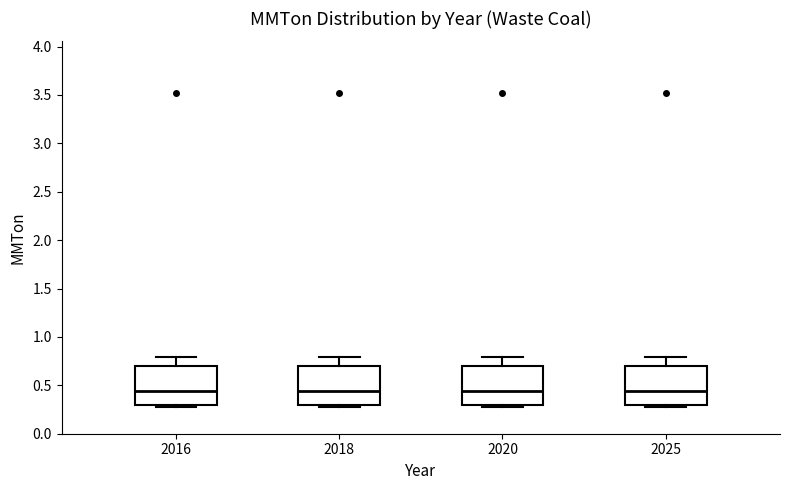

Reading left to right, transcribe this box plot: for each box, give where its median line is, the range the box spans, and where its two whiskers end, as read against the y-axis. The values are not printed on the chart, so give them approximately, as read against the axis.

2016: median 0.45, box 0.30 to 0.70, whiskers 0.25 to 0.80
2018: median 0.45, box 0.30 to 0.70, whiskers 0.25 to 0.80
2020: median 0.45, box 0.30 to 0.70, whiskers 0.25 to 0.80
2025: median 0.45, box 0.30 to 0.70, whiskers 0.25 to 0.80